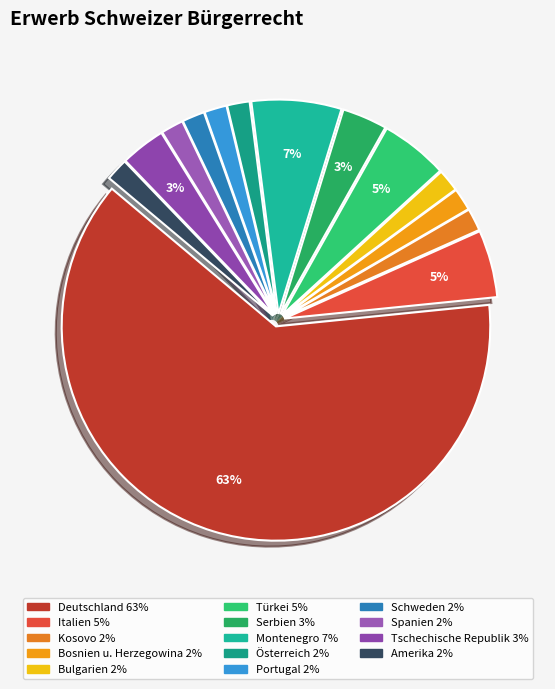

To the nearest percent, what portion does Montenegro represent?

7%